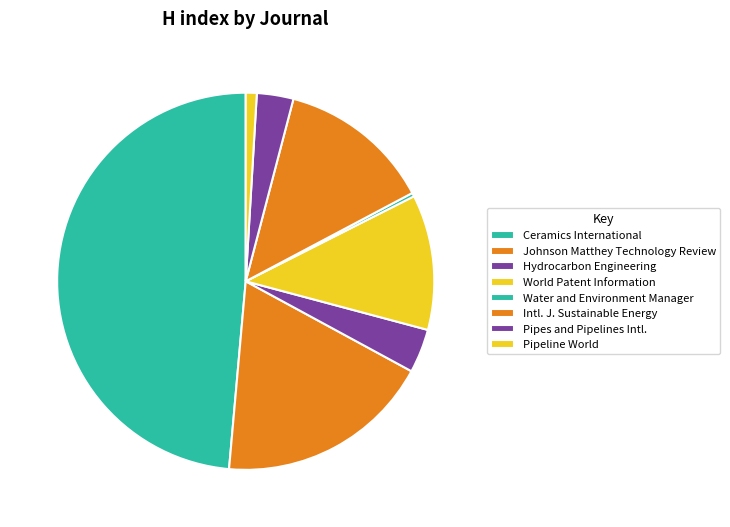

How many segments does this pie chart have?

8